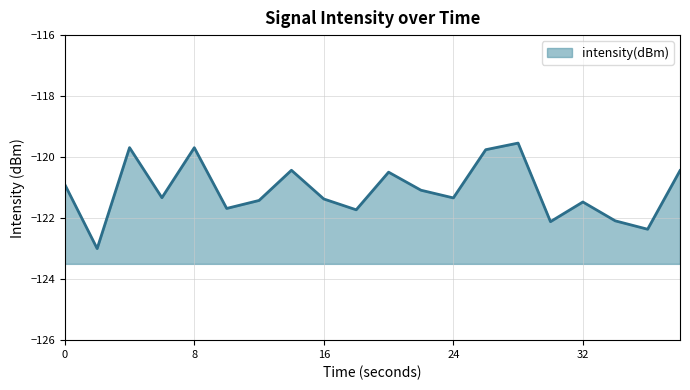

What is the difference between the values at 4 and 32?

1.8